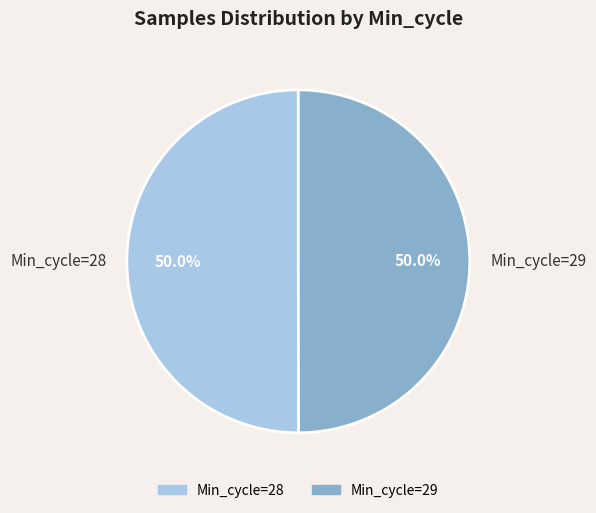

What percentage is NOT represented by Min_cycle=29?

50.0%